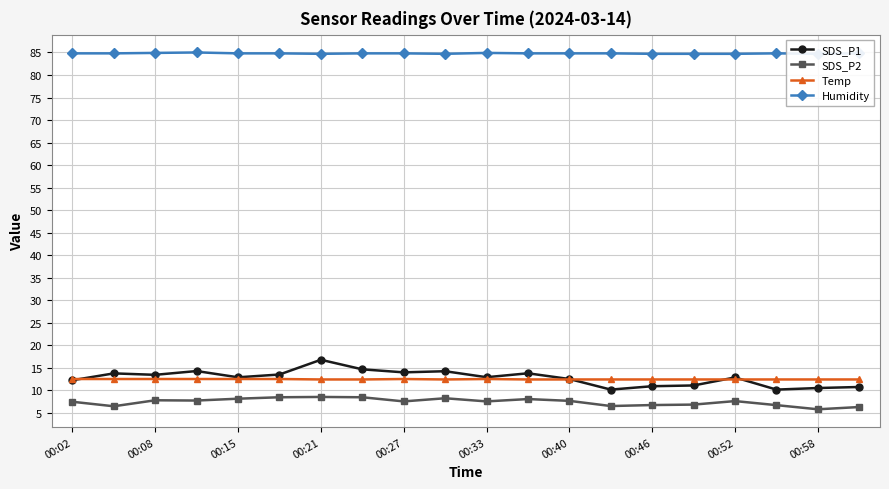

Reading left to right, list all the values displayed in this chart.

SDS_P1: 12.2	13.8	13.4	14.3	12.9	13.5	16.8	14.7	14.0	14.2	12.9	13.8	12.5	10.2	10.9	11.1	12.8	10.2	10.5	10.7
SDS_P2: 7.5	6.5	7.8	7.7	8.1	8.4	8.5	8.4	7.5	8.2	7.5	8.1	7.7	6.5	6.7	6.8	7.6	6.7	5.8	6.3
Temp: 12.5	12.5	12.5	12.5	12.5	12.5	12.4	12.4	12.5	12.4	12.5	12.4	12.4	12.4	12.4	12.4	12.4	12.4	12.4	12.4
Humidity: 84.8	84.8	84.9	85.0	84.8	84.8	84.7	84.8	84.8	84.7	84.9	84.8	84.8	84.8	84.7	84.7	84.7	84.8	84.7	84.8